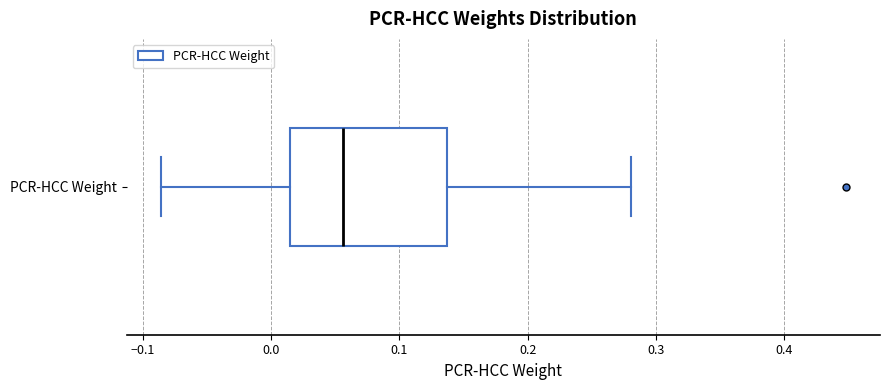

Read this box plot against the x-axis: the position of the median line, the range covered by the box, and the ends of both whiskers. The values are not printed on the chart, so give them approximately, as read against the axis.

median 0.06, box 0.01 to 0.14, whiskers -0.09 to 0.28